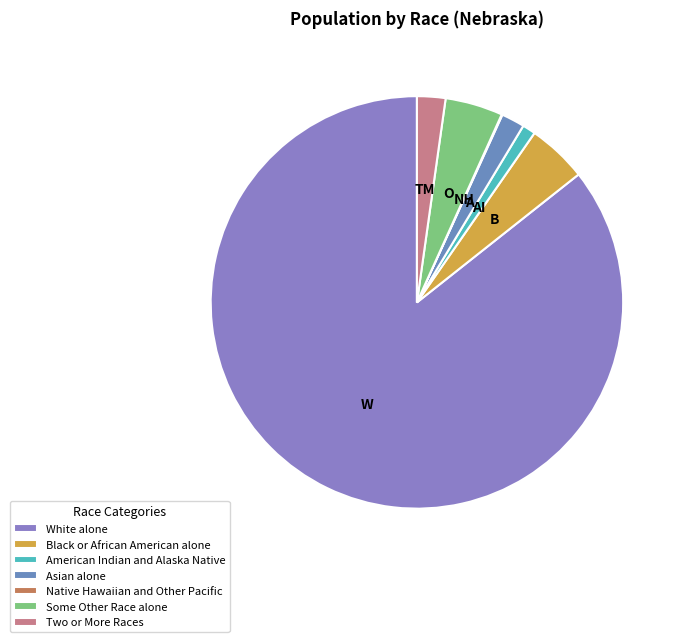

How many segments does this pie chart have?

7